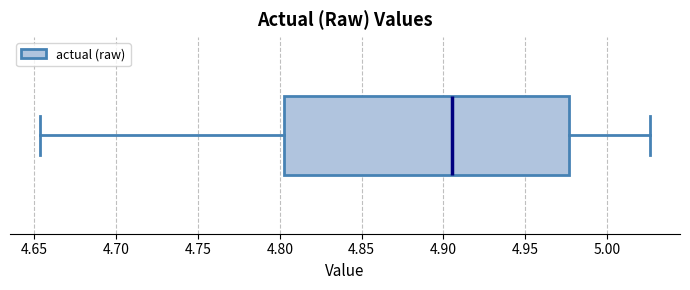

Transcribe this box plot: give where the median line is, the range the box spans, and where the two whiskers end, as read against the x-axis. The values are not printed on the chart, so give them approximately, as read against the axis.

median 4.905, box 4.805 to 4.975, whiskers 4.655 to 5.025